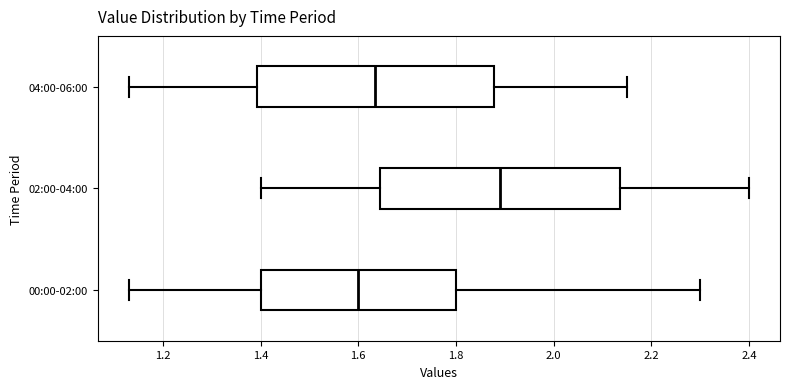

Reading bottom to top, transcribe this box plot: for each box, give where its median line is, the range the box spans, and where its two whiskers end, as read against the x-axis. The values are not printed on the chart, so give them approximately, as read against the axis.

00:00-02:00: median 1.60, box 1.40 to 1.80, whiskers 1.14 to 2.30
02:00-04:00: median 1.90, box 1.64 to 2.14, whiskers 1.40 to 2.40
04:00-06:00: median 1.64, box 1.40 to 1.88, whiskers 1.14 to 2.16